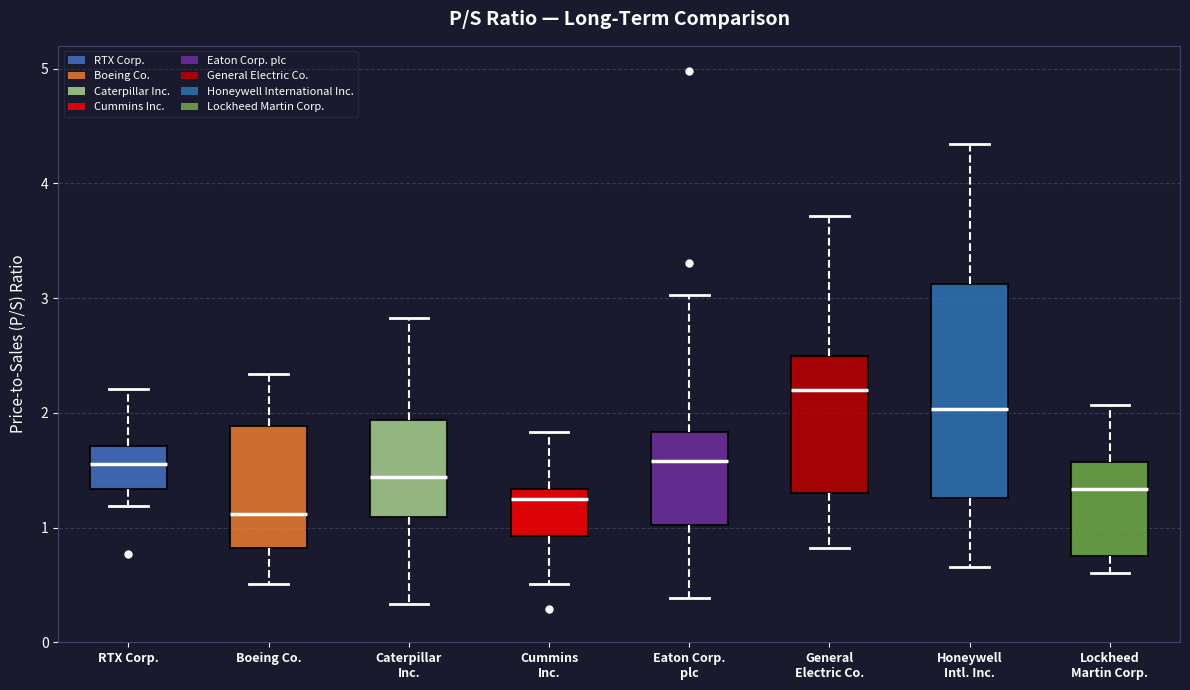

Which box is the tallest, from its lower edge to its upper edge?

Honeywell Intl. Inc.